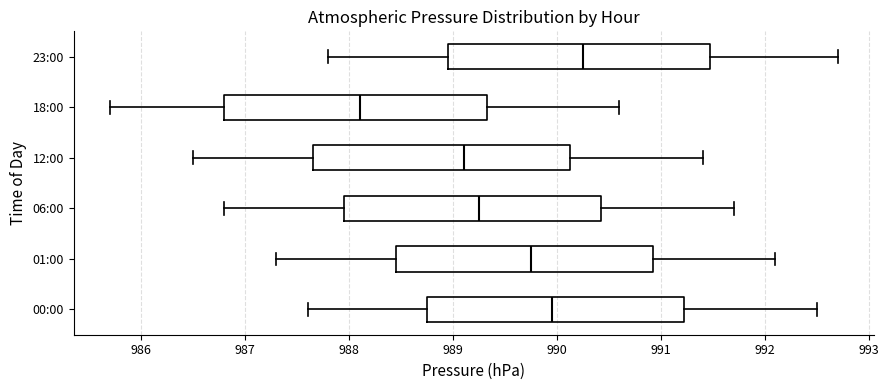

Where is the right edge of the box for 01:00 on the x-axis? The values are not printed on the chart, so give them approximately, as read against the axis.

990.9